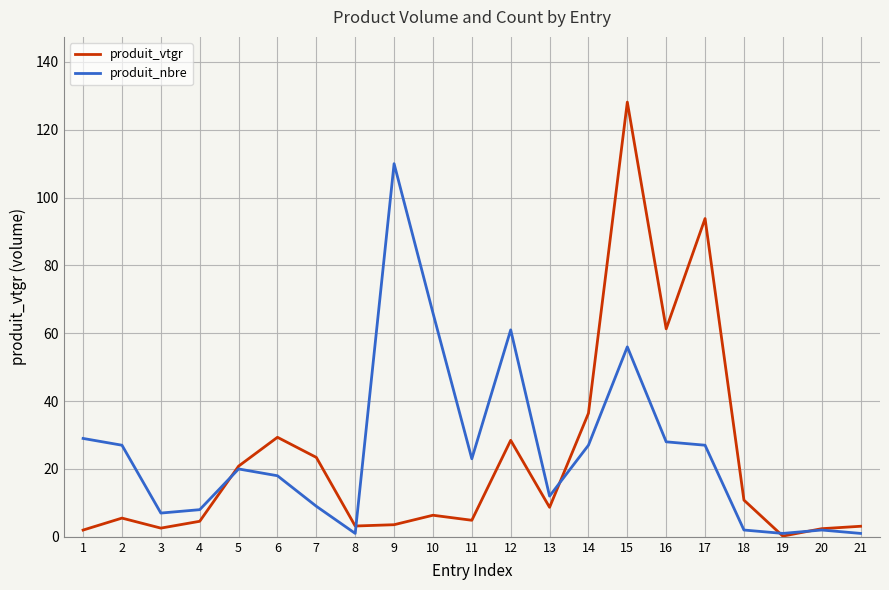

What is the greatest value displayed?

128.2